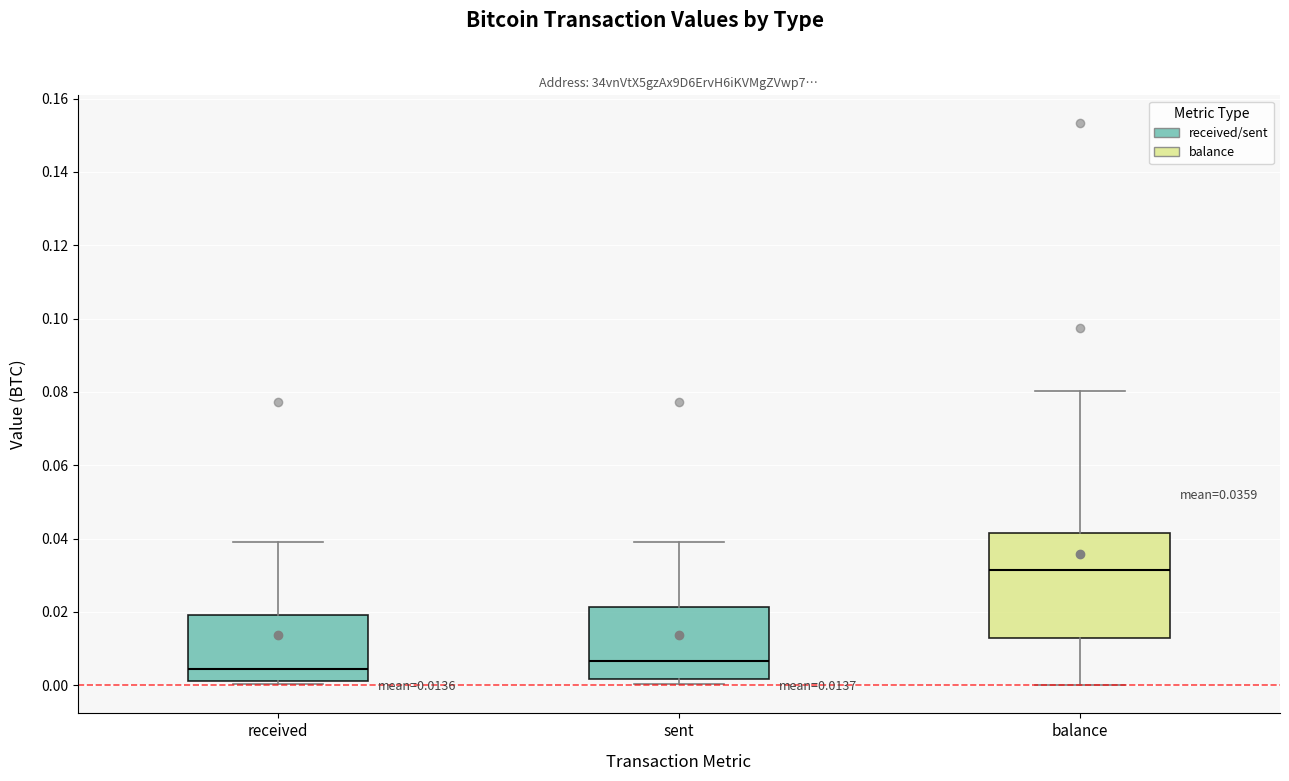

Which box is the tallest, from its lower edge to its upper edge?

balance